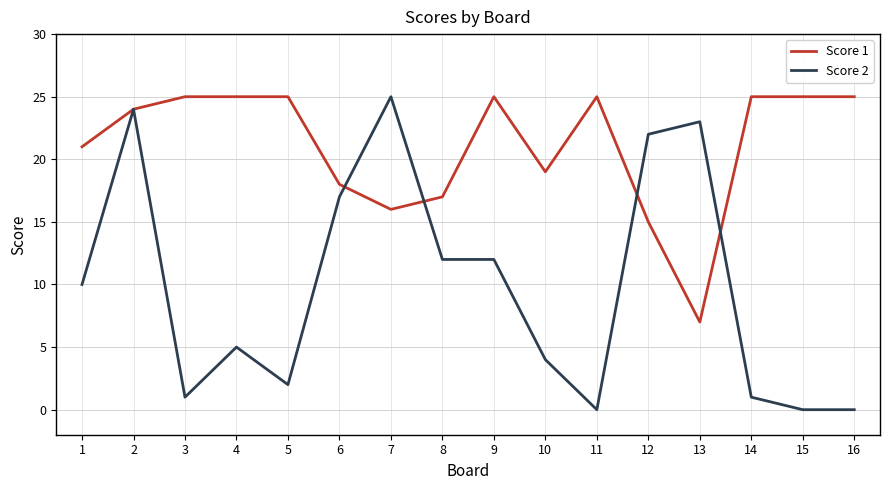

Rank the series at 7 from highest to lowest value.

Score 2, Score 1